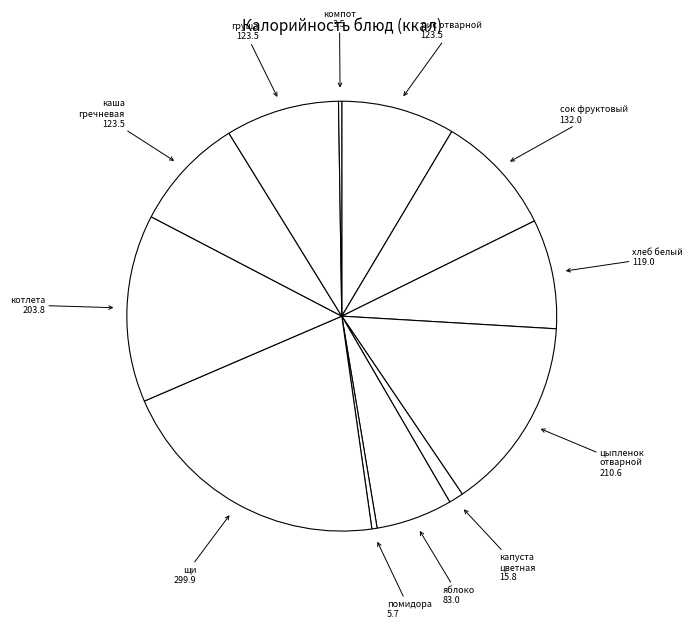

What is the largest slice in the pie chart?

щи из свежей капусты